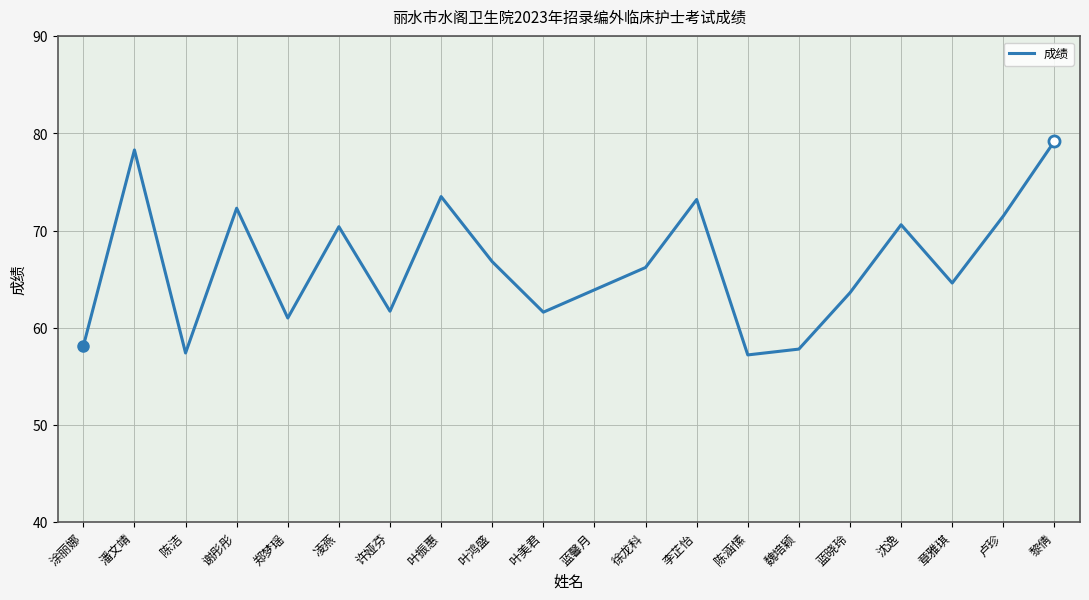

Is it true that the value at 蓝晓玲 is 27.5?

False